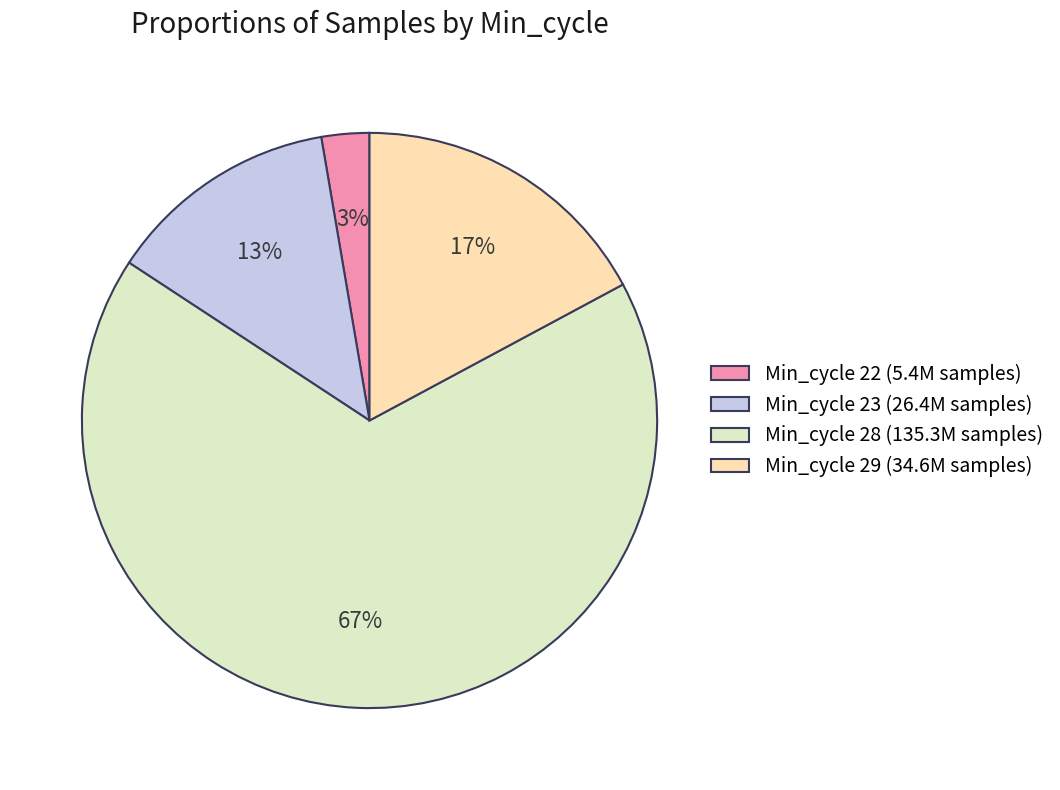

To the nearest percent, what is the difference between the largest and smallest slice percentages?

64%